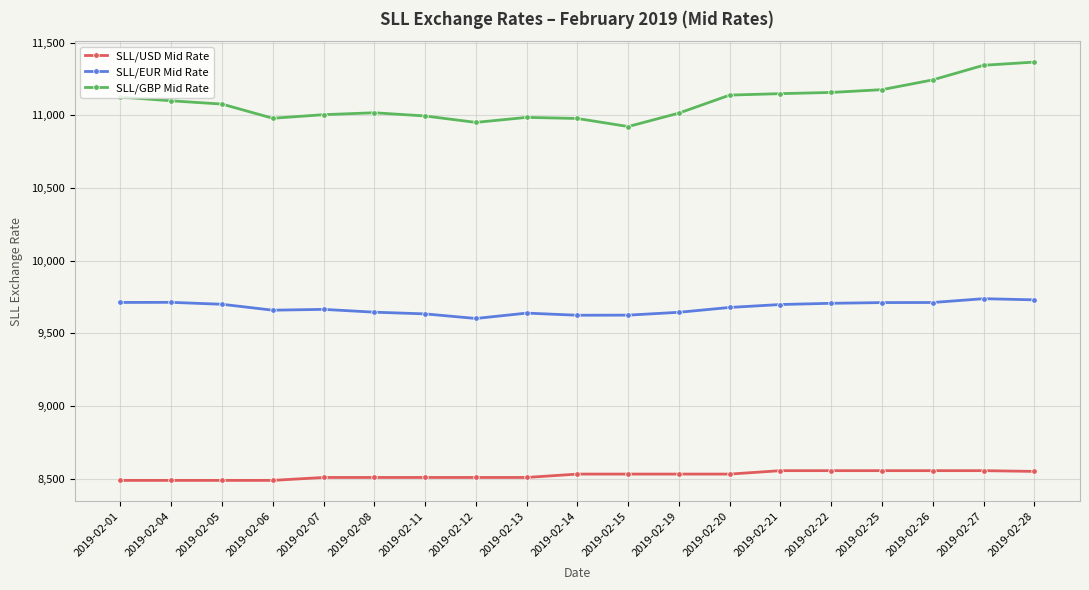

What are all the series names shown in the legend?

SLL/USD Mid Rate, SLL/EUR Mid Rate, SLL/GBP Mid Rate